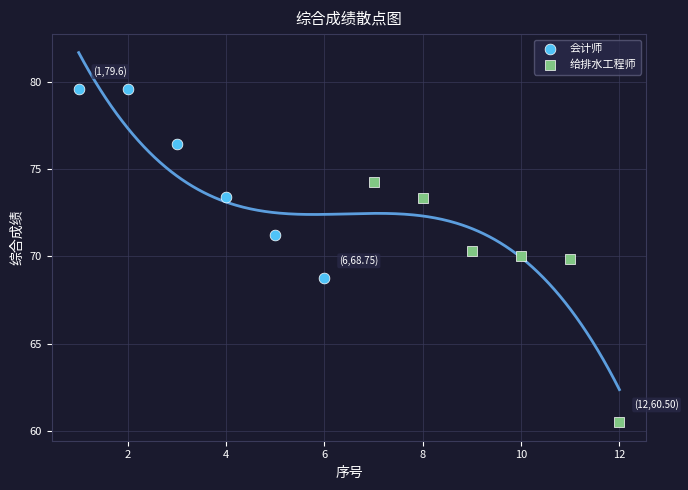

Which series contains the highest Y value?

会计师